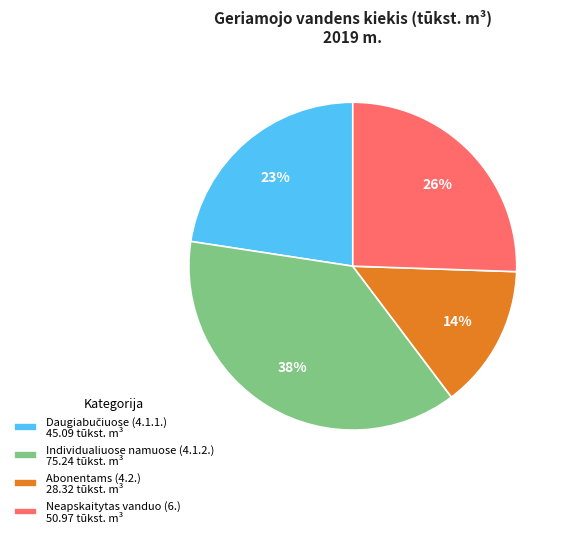

How many segments does this pie chart have?

4